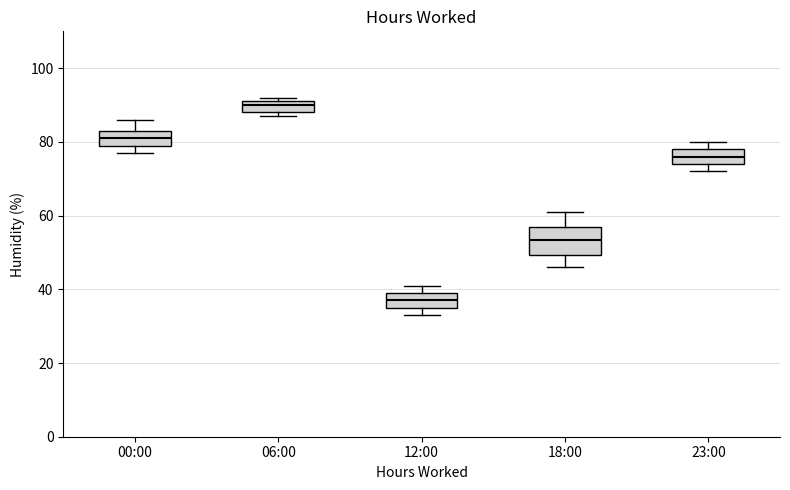

Reading left to right, read every box against the y-axis: the position of its median line, the range the box covers, and the ends of its whiskers. The values are not printed on the chart, so give them approximately, as read against the axis.

00:00: median 82, box 80 to 84, whiskers 78 to 86
06:00: median 90, box 88 to 92, whiskers 88 (just below the box's lower edge) to 92 (just above the box's upper edge)
12:00: median 38, box 36 to 40, whiskers 34 to 42
18:00: median 54, box 50 to 58, whiskers 46 to 62
23:00: median 76, box 74 to 78, whiskers 72 to 80